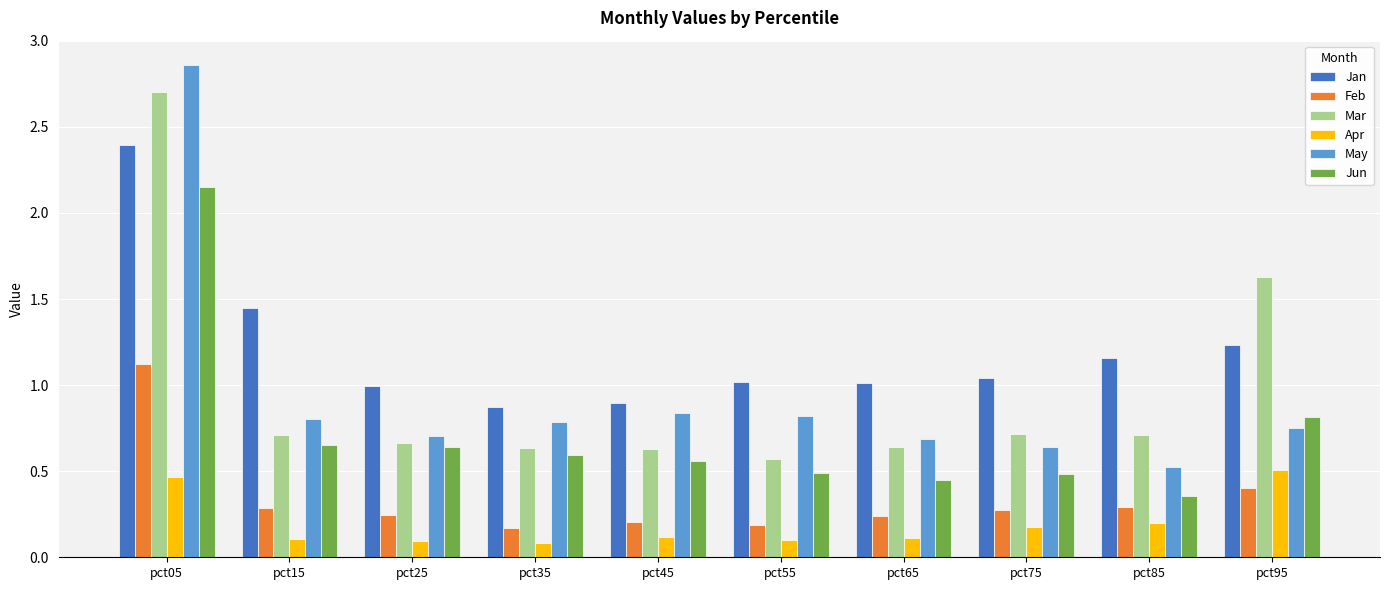

Are the bars grouped side by side (vs. stacked)?

Yes